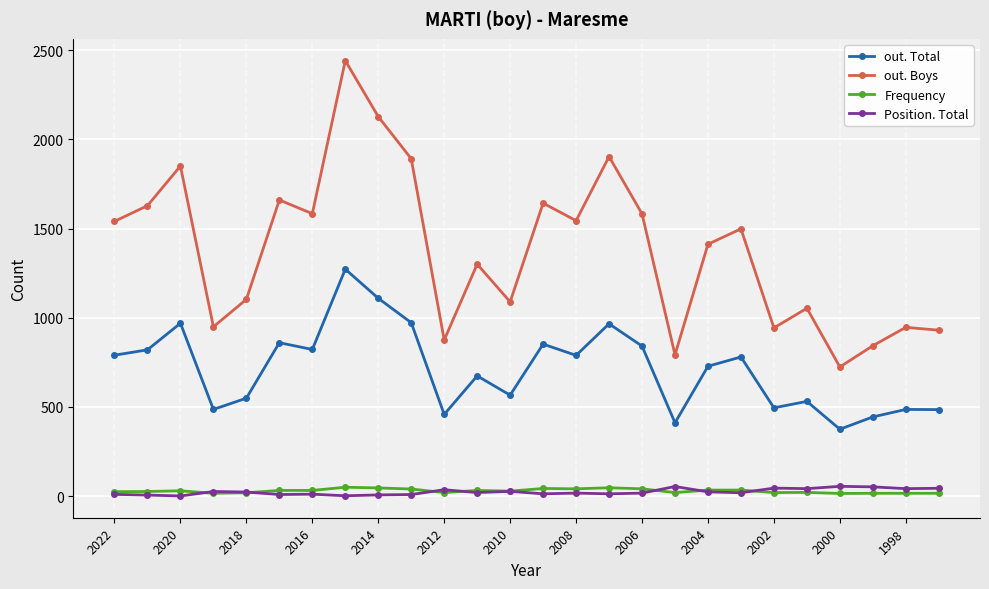

True or false: Frequency has more than 0 points higher than both neighbors.

True